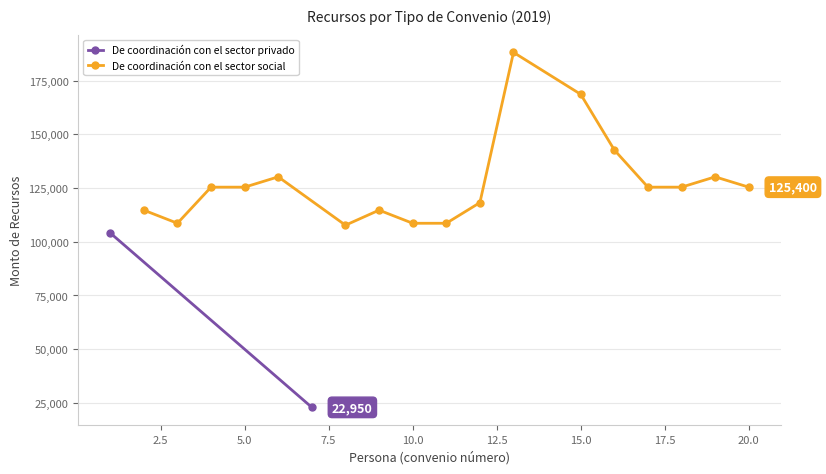

The value at 12 is 186457. True or false?

False